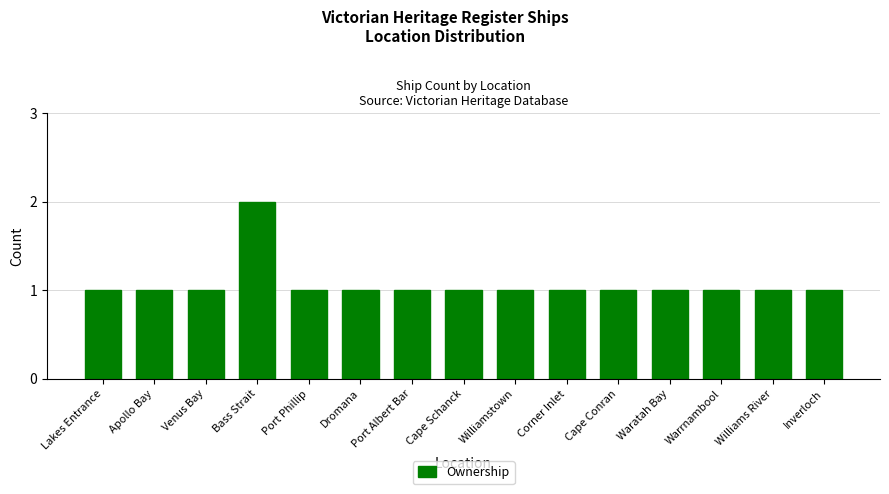

Approximately how many times larger is the value at Warrnambool compared to Williamstown?

1.0